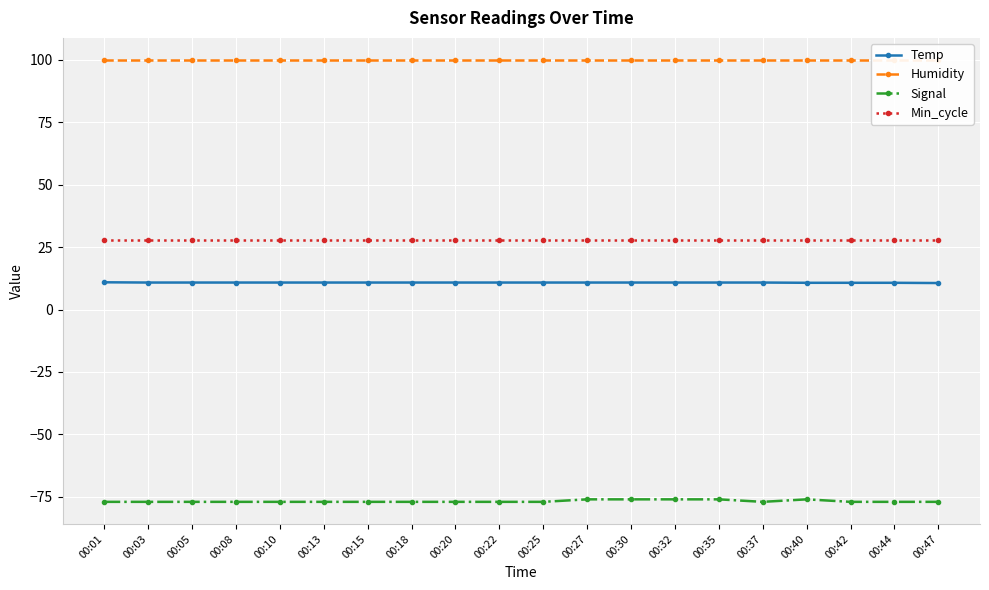

Which series has the largest total across all categories?

Humidity